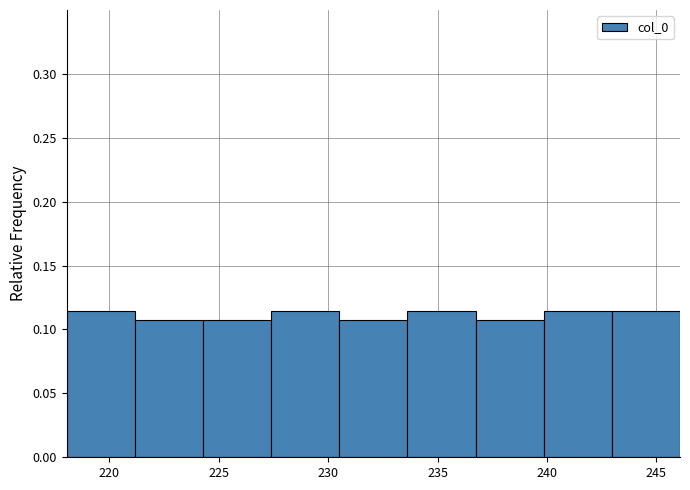

Reading left to right, transcribe this chart: for each bar, give the range it covers on the x-axis and its height. Neither the bar edges nor the heights are printed on the chart, so give them approximately, as read against the axes.

218.0 to 221.0: 0.115
221.0 to 224.5: 0.105
224.5 to 227.5: 0.105
227.5 to 230.5: 0.115
230.5 to 233.5: 0.105
233.5 to 236.5: 0.115
236.5 to 240.0: 0.105
240.0 to 243.0: 0.115
243.0 to 246.0: 0.115